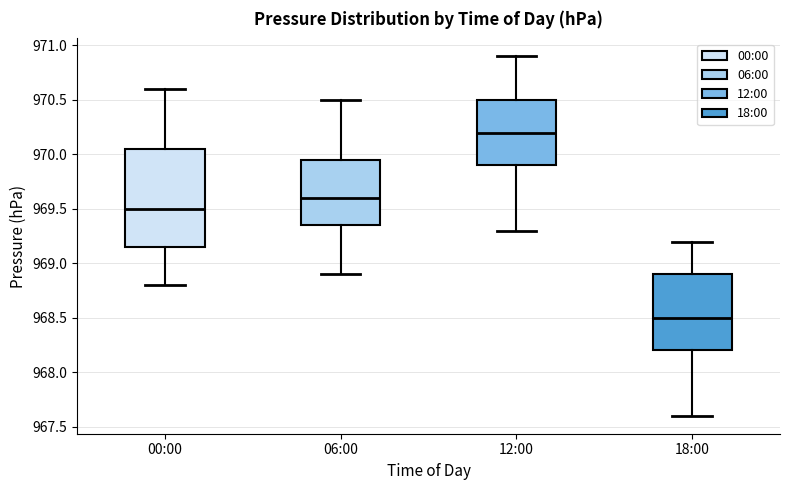

Comparing the boxes themselves (not the whiskers), which one is the tallest?

00:00